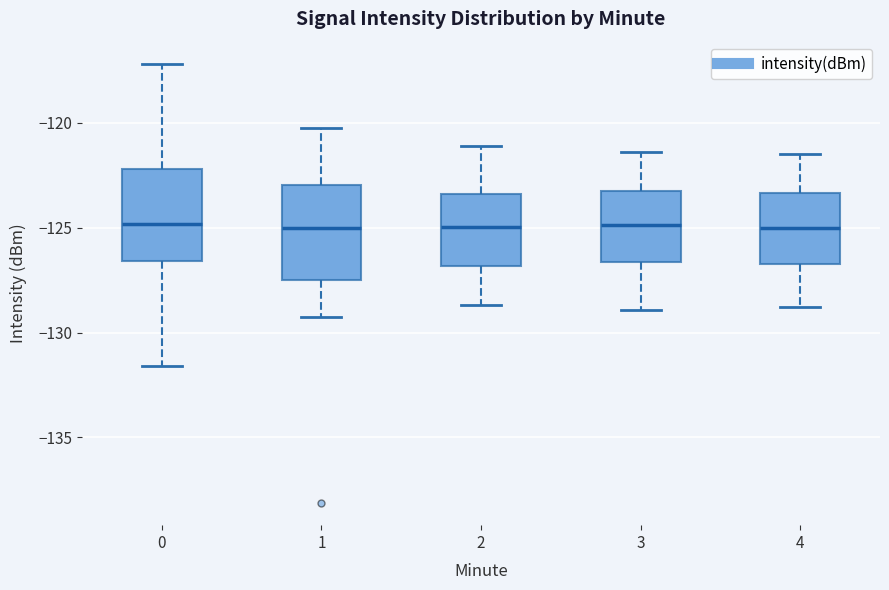

Reading left to right, transcribe this box plot: for each box, give where its median line is, the range the box spans, and where its two whiskers end, as read against the y-axis. The values are not printed on the chart, so give them approximately, as read against the axis.

0: median -125.0, box -126.5 to -122.0, whiskers -131.5 to -117.0
1: median -125.0, box -127.5 to -123.0, whiskers -129.0 to -120.0
2: median -125.0, box -127.0 to -123.5, whiskers -128.5 to -121.0
3: median -125.0, box -126.5 to -123.0, whiskers -129.0 to -121.5
4: median -125.0, box -126.5 to -123.5, whiskers -129.0 to -121.5